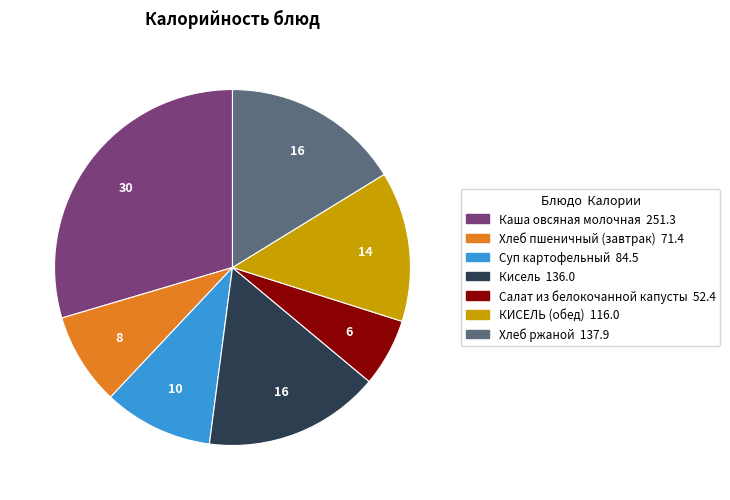

Which category has the smallest portion of the pie?

Салат из белокочанной капусты 52.4